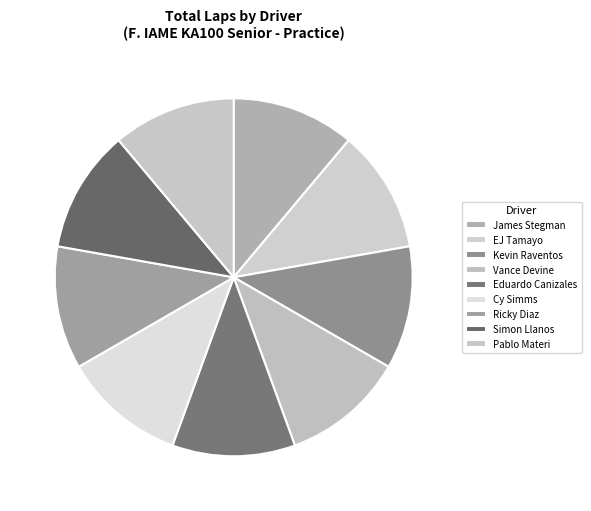

Count the number of slices in the pie.

9